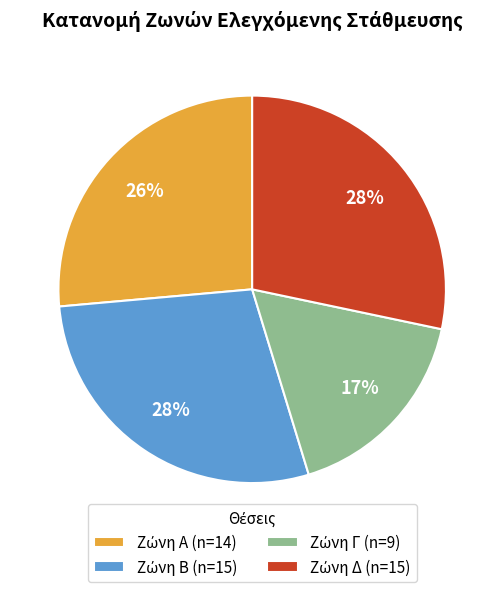

To the nearest percent, what is the difference between the largest and smallest slice percentages?

11%